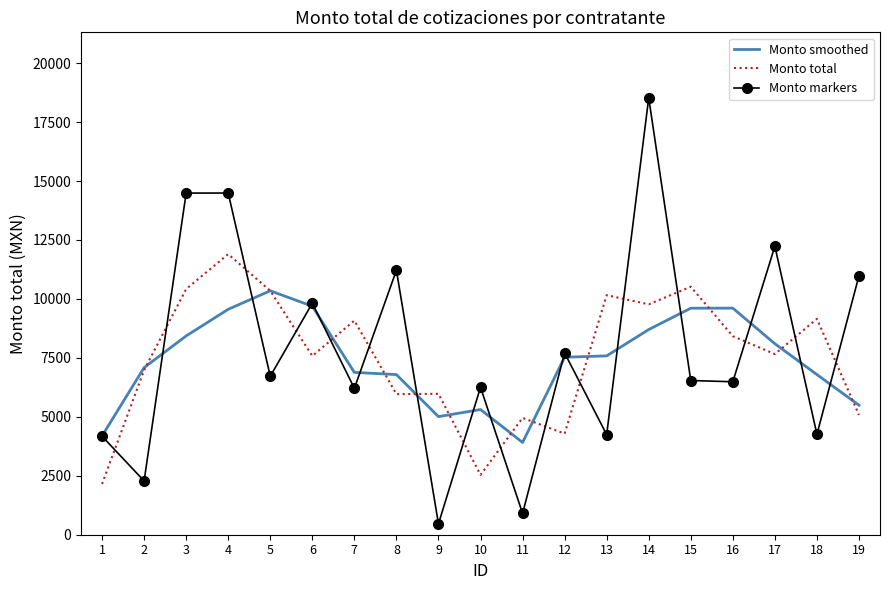

Rank the series at 14 from highest to lowest value.

Monto markers, Monto total, Monto smoothed